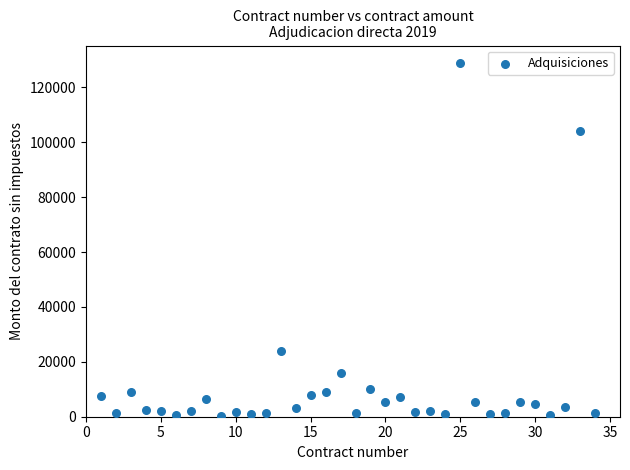

What is the range of Y values (max minus min)?

128506.2